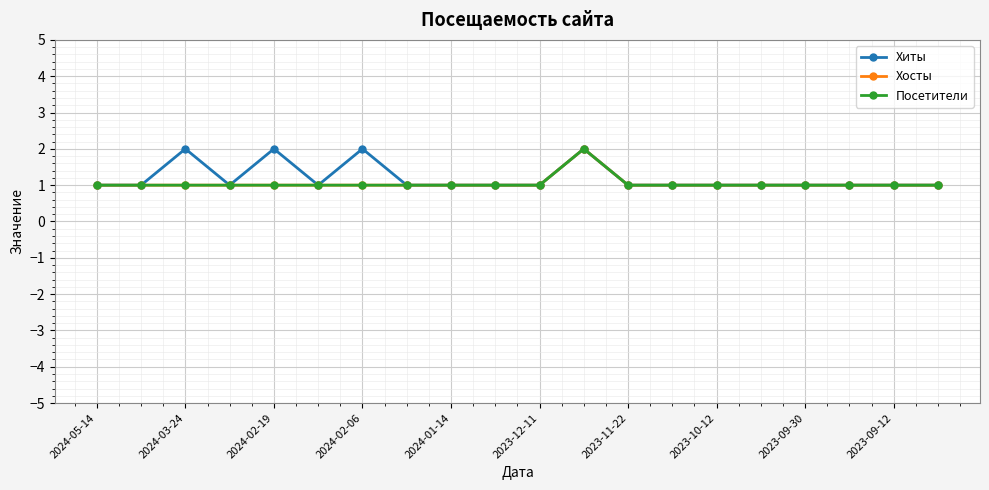

Does the chart have visible grid lines?

Yes